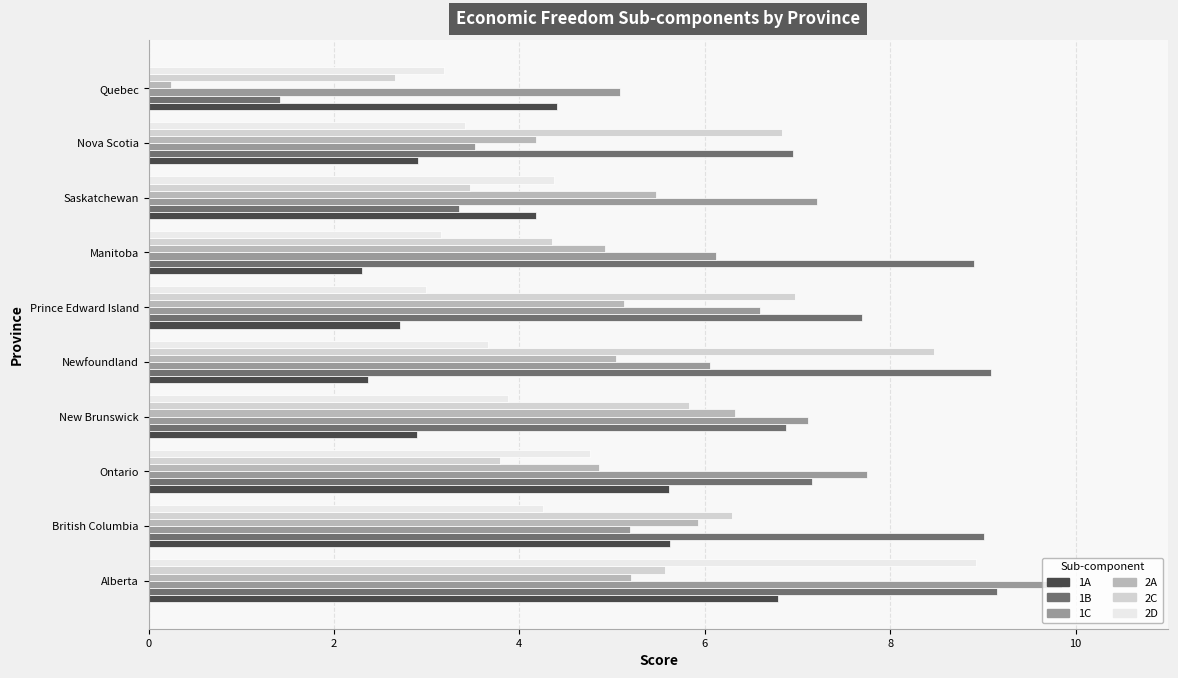

Rank the series at Quebec from lowest to highest value.

2A, 1B, 2C, 2D, 1A, 1C